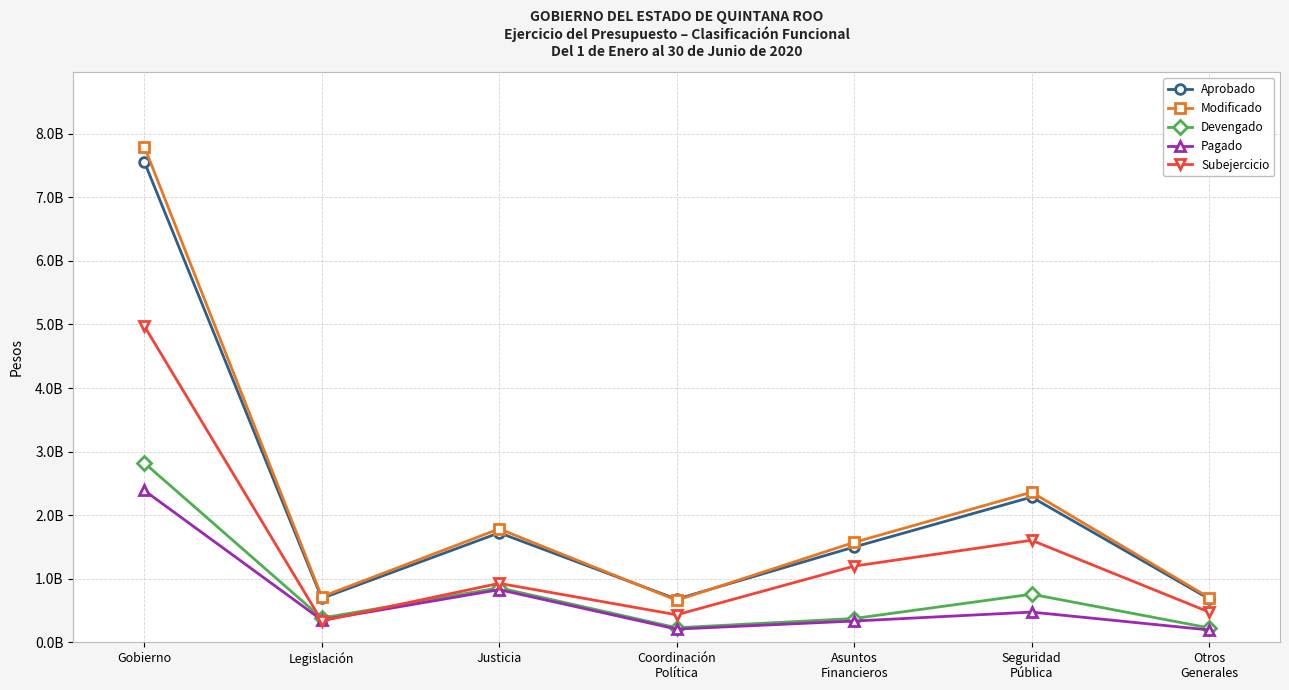

Which series has the widest spread of values?

Modificado